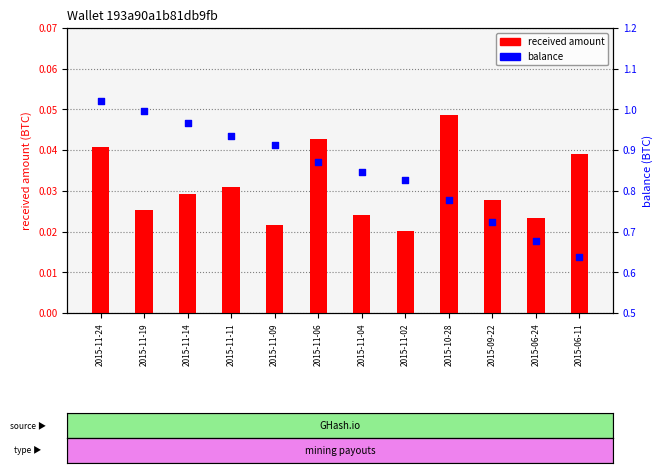

What is the total value across all series at 2015-11-02?

0.8